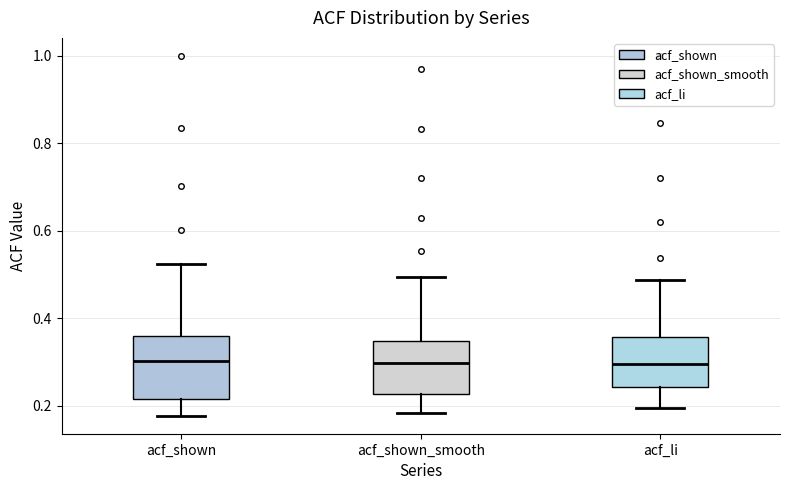

Where is the upper edge of the box for acf_shown on the y-axis? The values are not printed on the chart, so give them approximately, as read against the axis.

0.36